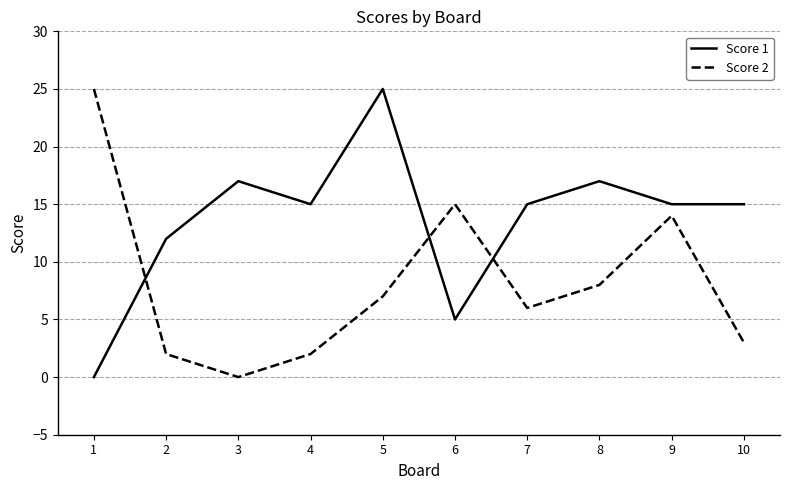

How many times do Score 1 and Score 2 cross each other?

3